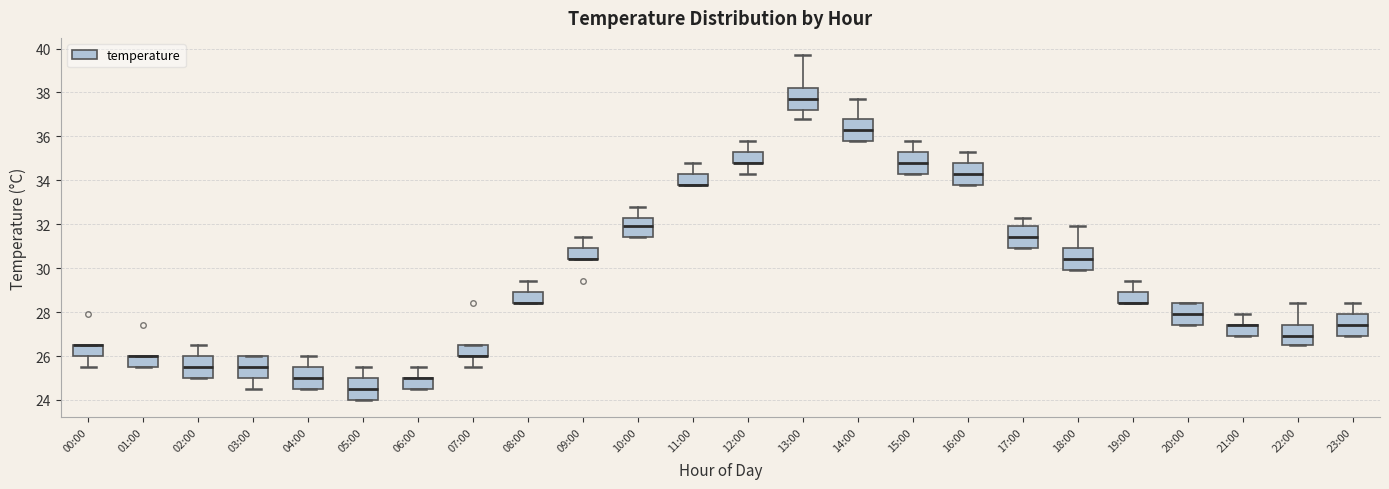

Reading left to right, transcribe this box plot: for each box, give where its median line is, the range the box spans, and where its two whiskers end, as read against the y-axis. The values are not printed on the chart, so give them approximately, as read against the axis.

00:00: median 26.6 (drawn on the box's upper edge), box 26.0 to 26.6, whiskers 25.6 to 26.6
01:00: median 26.0 (drawn on the box's upper edge), box 25.6 to 26.0, whiskers 25.6 to 26.0
02:00: median 25.6, box 25.0 to 26.0, whiskers 25.0 to 26.6
03:00: median 25.6, box 25.0 to 26.0, whiskers 24.6 to 26.0
04:00: median 25.0, box 24.6 to 25.6, whiskers 24.6 to 26.0
05:00: median 24.6, box 24.0 to 25.0, whiskers 24.0 to 25.6
06:00: median 25.0 (drawn on the box's upper edge), box 24.6 to 25.0, whiskers 24.6 to 25.6
07:00: median 26.0 (drawn on the box's lower edge), box 26.0 to 26.6, whiskers 25.6 to 26.6
08:00: median 28.4 (drawn on the box's lower edge), box 28.4 to 29.0, whiskers 28.4 to 29.4
09:00: median 30.4 (drawn on the box's lower edge), box 30.4 to 31.0, whiskers 30.4 to 31.4
10:00: median 32.0, box 31.4 to 32.4, whiskers 31.4 to 32.8
11:00: median 33.8 (drawn on the box's lower edge), box 33.8 to 34.4, whiskers 33.8 to 34.8
12:00: median 34.8 (drawn on the box's lower edge), box 34.8 to 35.4, whiskers 34.4 to 35.8
13:00: median 37.8, box 37.2 to 38.2, whiskers 36.8 to 39.8
14:00: median 36.4, box 35.8 to 36.8, whiskers 35.8 to 37.8
15:00: median 34.8, box 34.4 to 35.4, whiskers 34.4 to 35.8
16:00: median 34.4, box 33.8 to 34.8, whiskers 33.8 to 35.4
17:00: median 31.4, box 31.0 to 32.0, whiskers 31.0 to 32.4
18:00: median 30.4, box 30.0 to 31.0, whiskers 30.0 to 32.0
19:00: median 28.4 (drawn on the box's lower edge), box 28.4 to 29.0, whiskers 28.4 to 29.4
20:00: median 28.0, box 27.4 to 28.4, whiskers 27.4 to 28.4
21:00: median 27.4 (drawn on the box's upper edge), box 27.0 to 27.4, whiskers 27.0 to 28.0
22:00: median 27.0, box 26.6 to 27.4, whiskers 26.6 to 28.4
23:00: median 27.4, box 27.0 to 28.0, whiskers 27.0 to 28.4